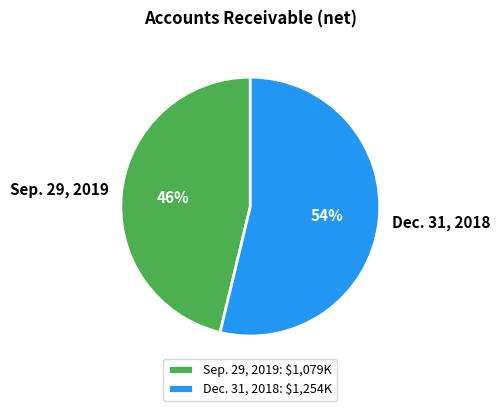

To the nearest percent, what portion does Dec. 31, 2018 represent?

54%